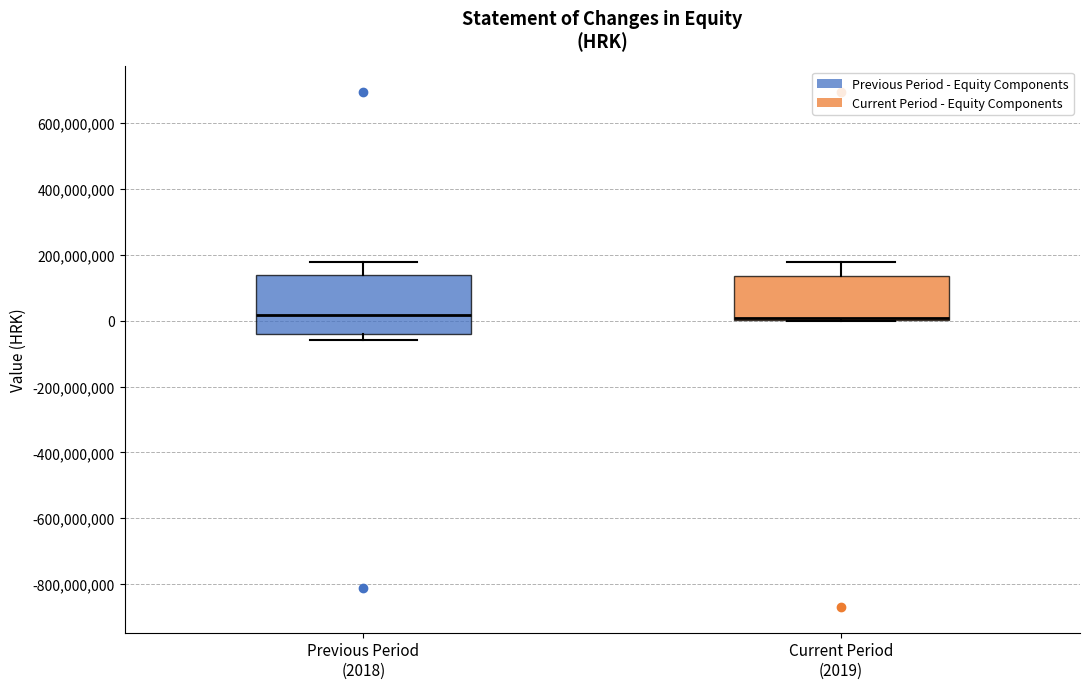

Where is the lower edge of the box for Previous Period (2018) on the y-axis? The values are not printed on the chart, so give them approximately, as read against the axis.

-40000000